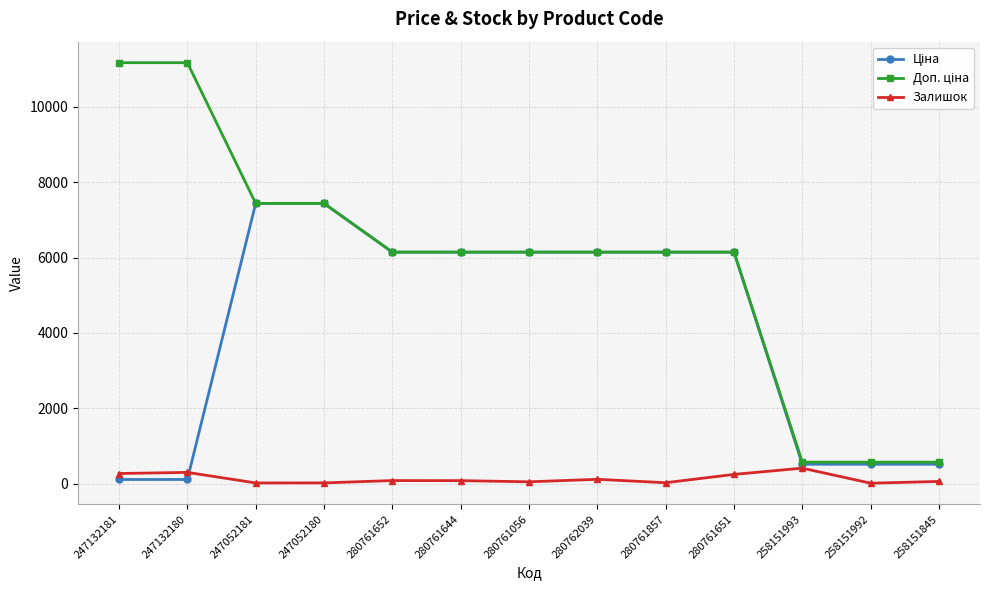

What is the highest value of the Залишок series?

412.0